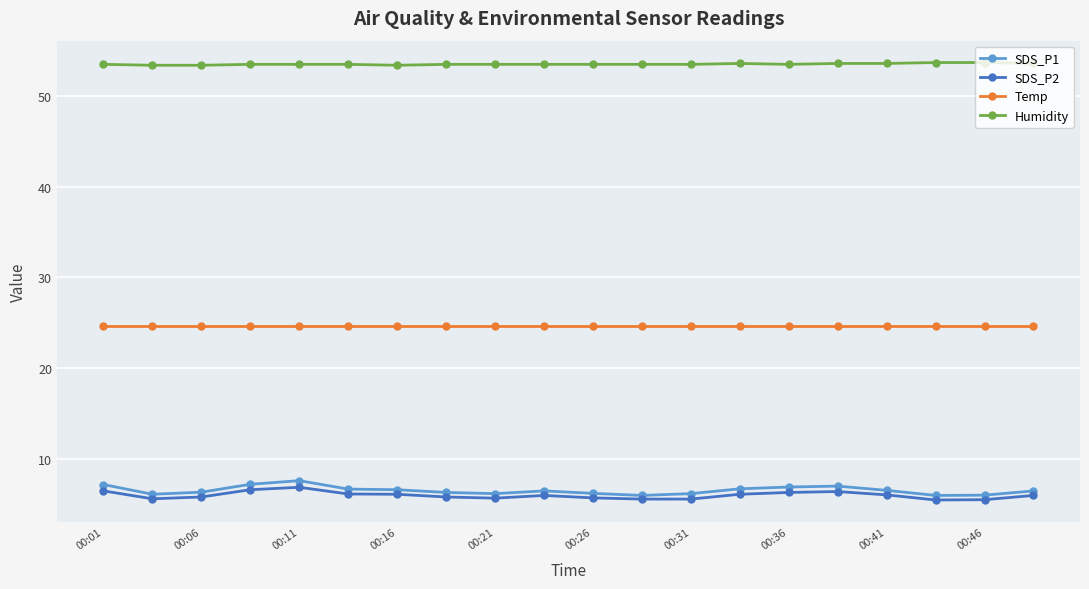

Which series has the largest range (max minus min)?

SDS_P1